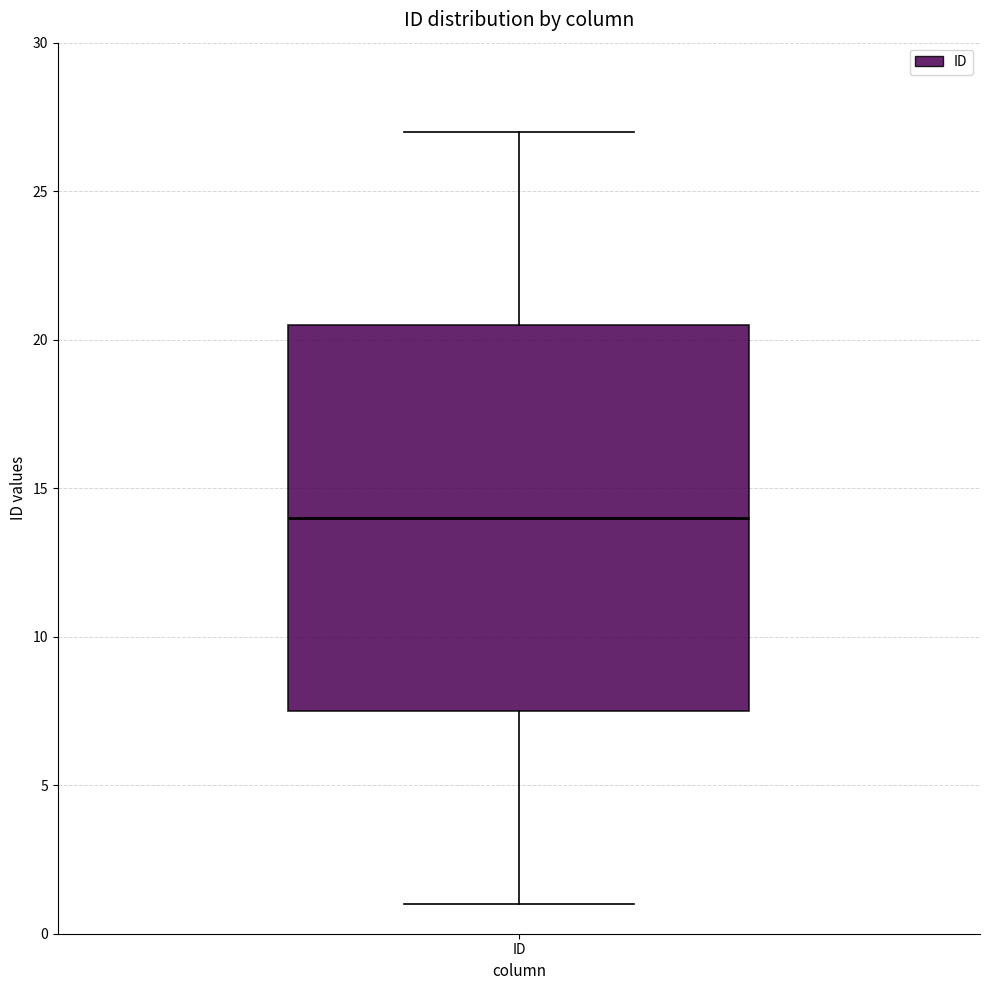

Read this box plot against the y-axis: the position of the median line, the range covered by the box, and the ends of both whiskers. The values are not printed on the chart, so give them approximately, as read against the axis.

median 14.0, box 7.5 to 20.5, whiskers 1.0 to 27.0